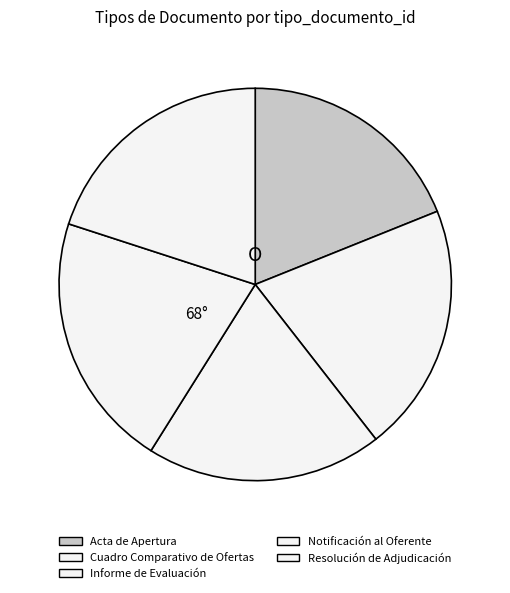

Is the sum of Resolución de Adjudicación and Acta de Apertura greater than half?

No